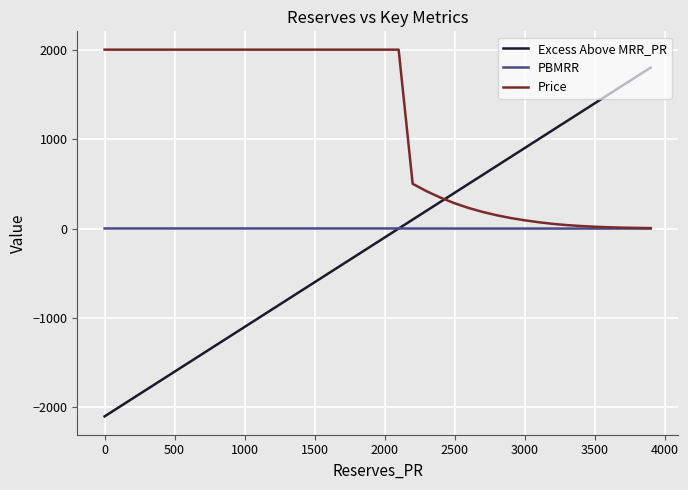

Rank the series by their maximum value, from highest to lowest.

Price, Excess Above MRR_PR, PBMRR